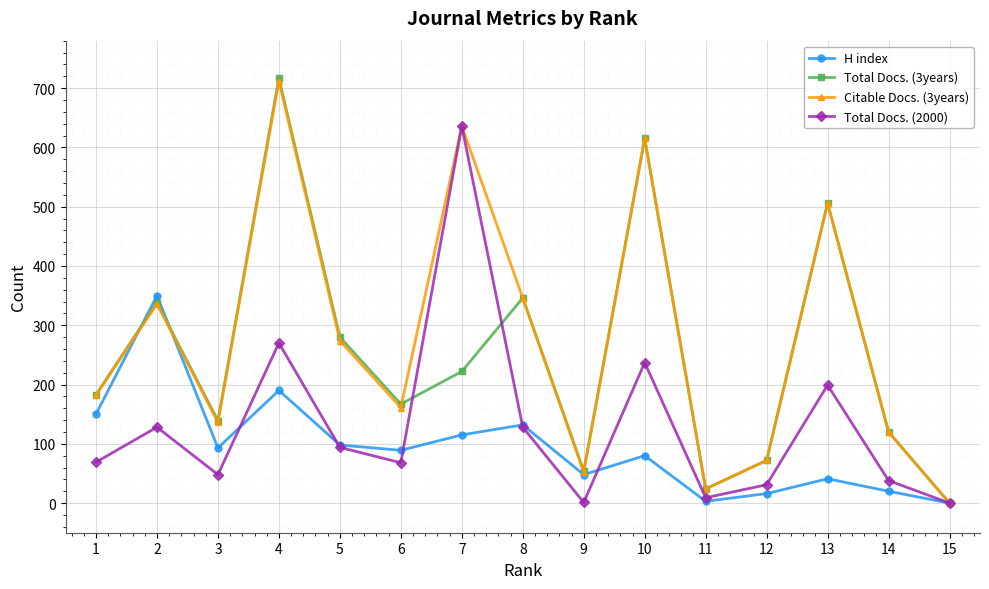

What is the difference between the maximum and minimum values in the Total Docs. (3years) series?

717